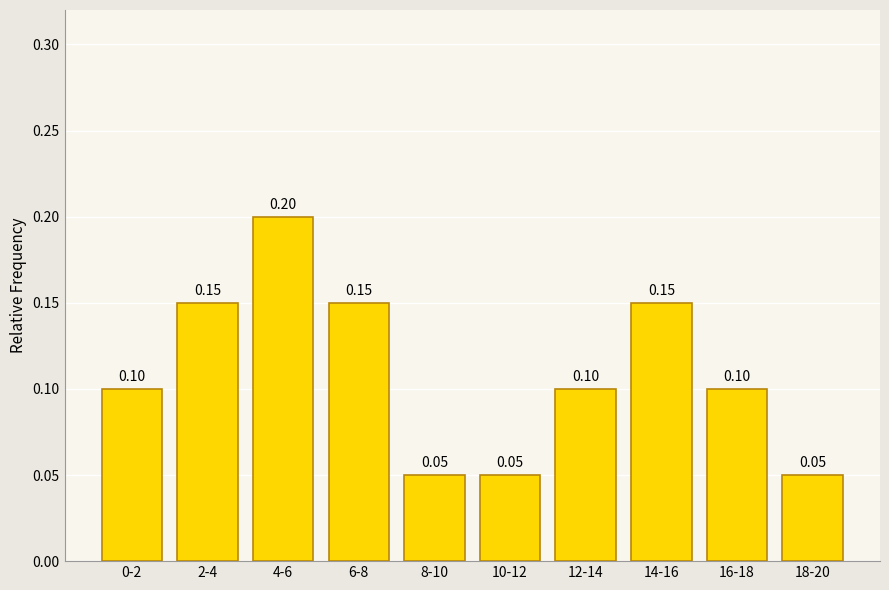

What is the sum of all values?

1.1